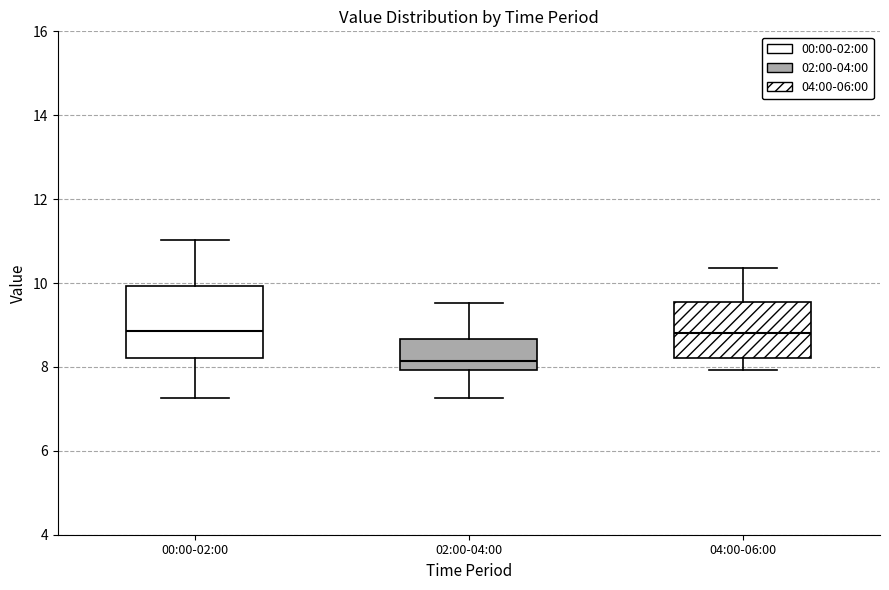

Reading left to right, read every box against the y-axis: the position of its median line, the range the box covers, and the ends of its whiskers. The values are not printed on the chart, so give them approximately, as read against the axis.

00:00-02:00: median 8.8, box 8.2 to 10.0, whiskers 7.2 to 11.0
02:00-04:00: median 8.2, box 8.0 to 8.6, whiskers 7.2 to 9.6
04:00-06:00: median 8.8, box 8.2 to 9.6, whiskers 8.0 to 10.4